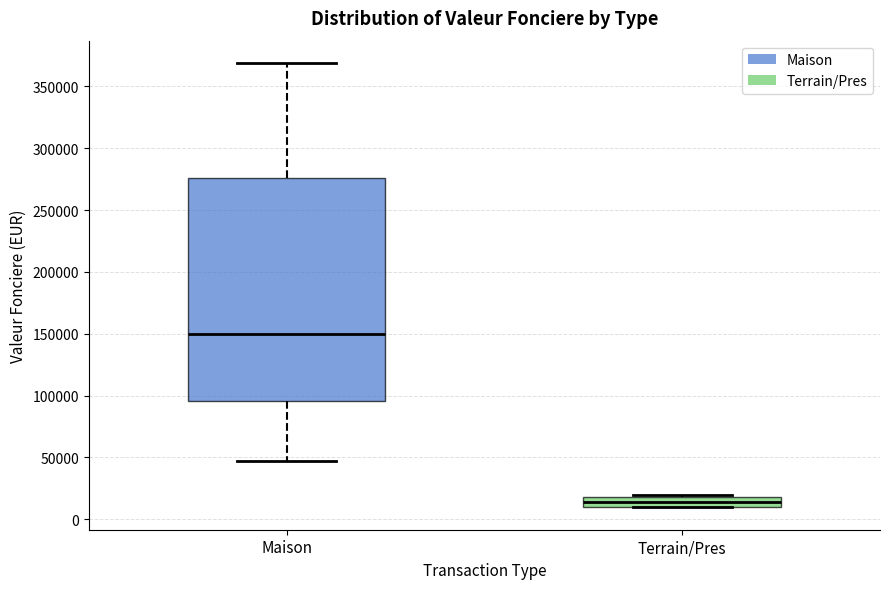

Where is the upper edge of the box for Maison on the y-axis? The values are not printed on the chart, so give them approximately, as read against the axis.

275000